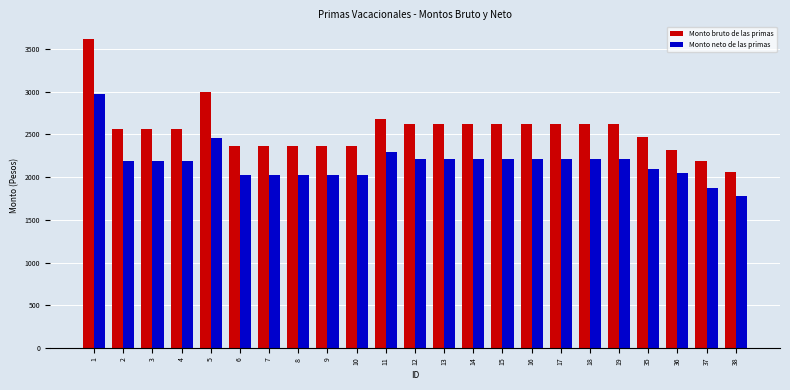

Reading right to left, what are all the values shown in this chart?

Monto bruto de las primas: 38=2065.9	37=2192.2	36=2318.4	35=2475.4	19=2621.3	18=2621.3	17=2621.3	16=2621.3	15=2621.3	14=2621.3	13=2621.3	12=2621.3	11=2684.4	10=2367.1	9=2367.1	8=2367.1	7=2367.1	6=2367.1	5=2994.5	4=2568.5	3=2568.5	2=2568.5	1=3619.1
Monto neto de las primas: 38=1778.8	37=1878.1	36=2045.9	35=2100.8	19=2215.6	18=2215.6	17=2215.6	16=2215.6	15=2215.6	14=2215.6	13=2215.6	12=2215.6	11=2297.7	10=2030.4	9=2030.4	8=2030.4	7=2030.4	6=2030.4	5=2464.4	4=2187.4	3=2187.4	2=2187.4	1=2977.8